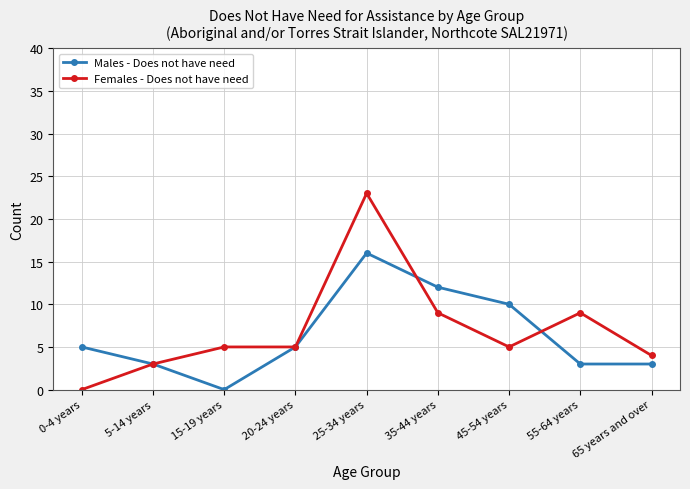

Reading left to right, extract all data points from this chart.

Males - Does not have need: 0-4 years=5	5-14 years=3	15-19 years=0	20-24 years=5	25-34 years=16	35-44 years=12	45-54 years=10	55-64 years=3	65 years and over=3
Females - Does not have need: 0-4 years=0	5-14 years=3	15-19 years=5	20-24 years=5	25-34 years=23	35-44 years=9	45-54 years=5	55-64 years=9	65 years and over=4